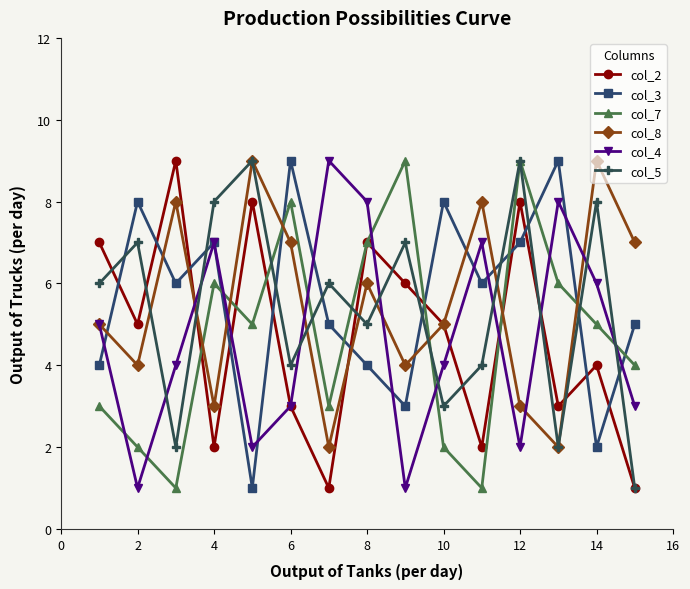

True or false: col_7 and col_3 intersect in this chart.

True